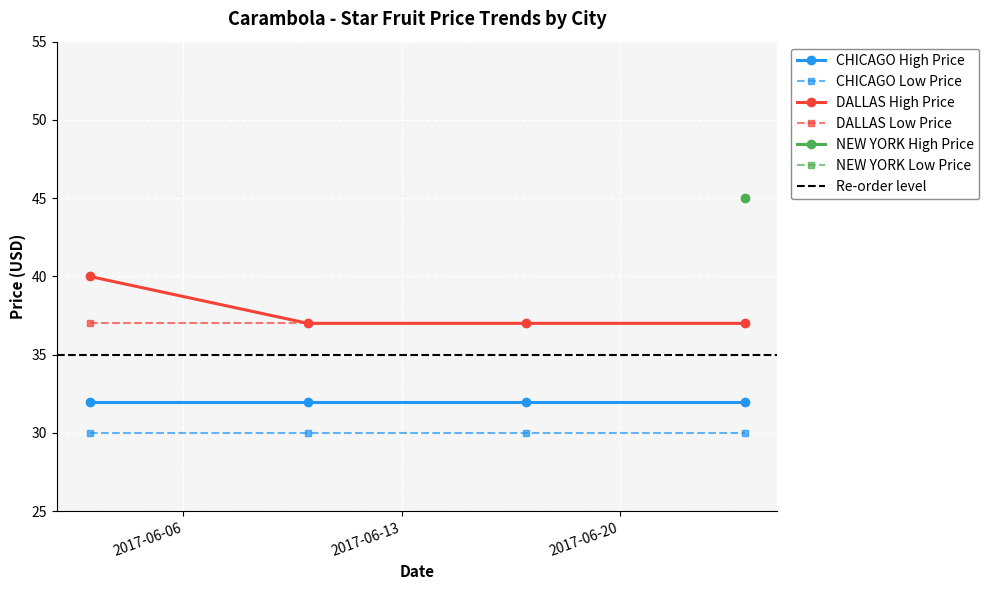

True or false: Mostly High and Mostly Low intersect in this chart.

False